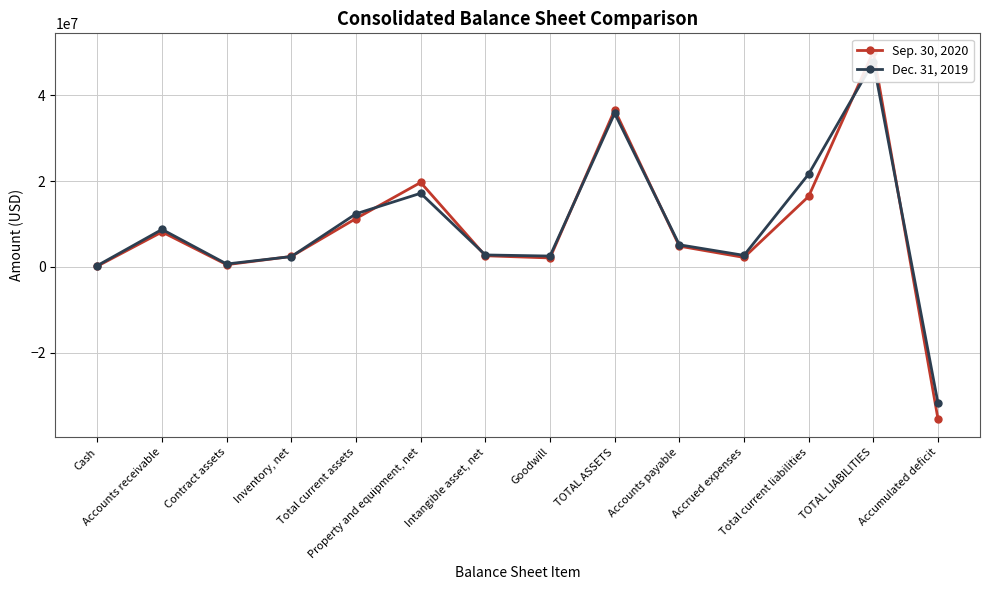

Is this an area chart (filled region under the line)?

No